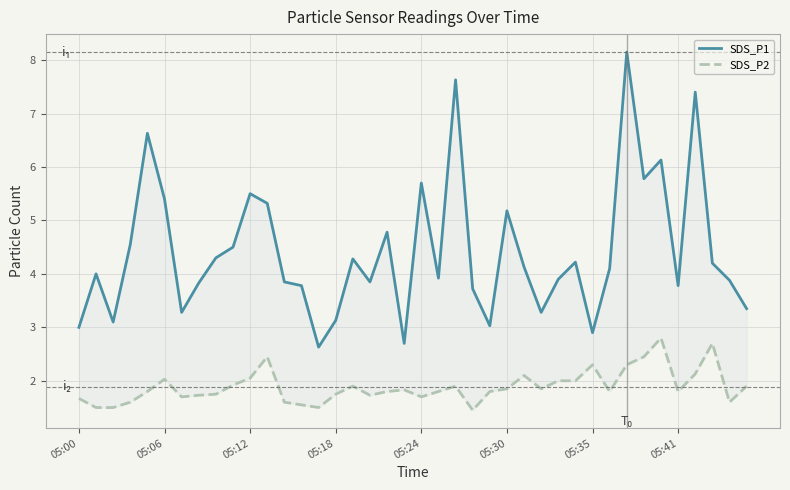

Where is SDS_P2 nearest to the value 2?

28